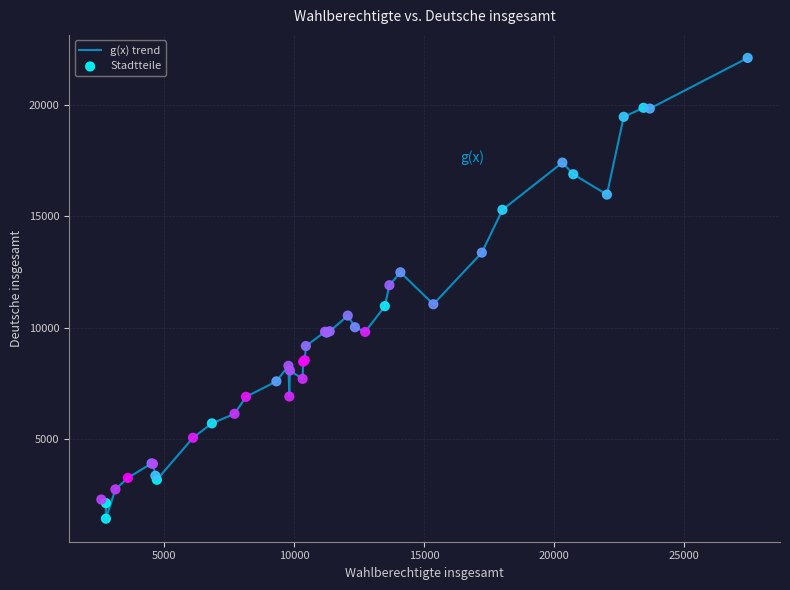

What is the difference between the maximum and minimum values?

20665